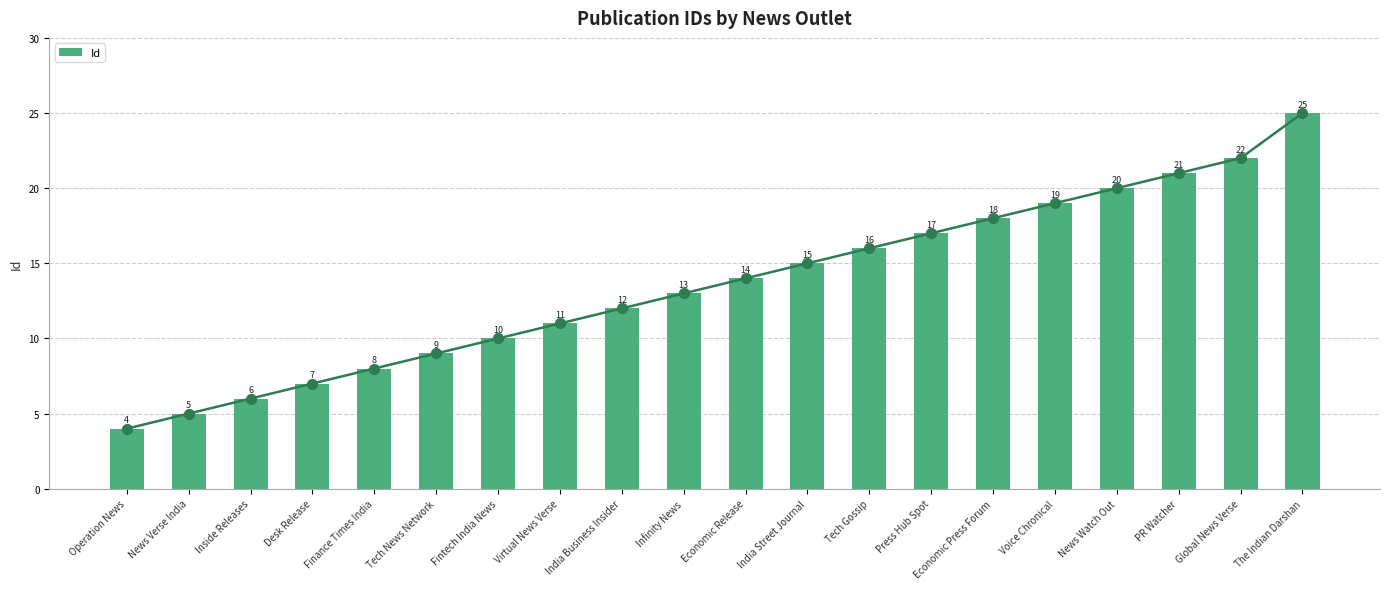

What is the ratio of the value at Voice Chronical to the value at Desk Release?

2.7